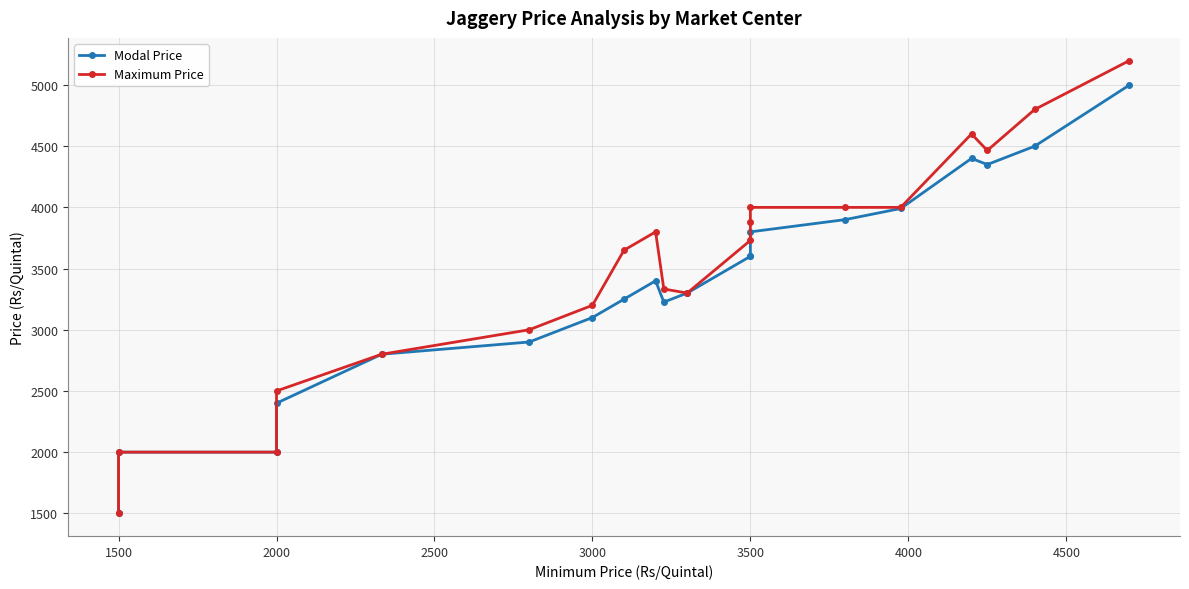

True or false: Modal Price and Maximum Price intersect in this chart.

False